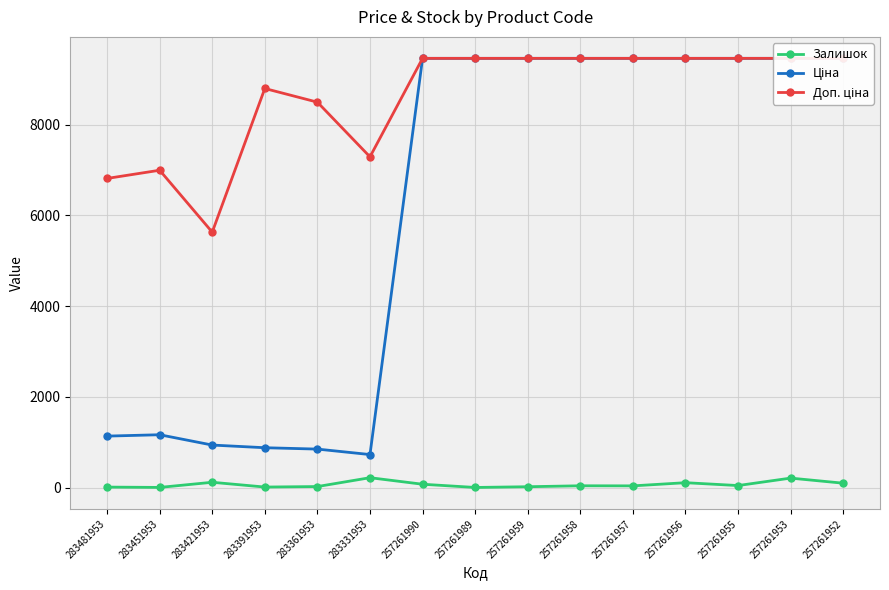

At which label does Залишок first exceed 41?

283421953